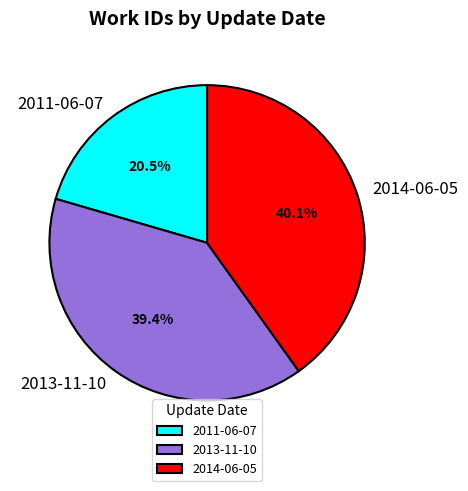

What portion of the pie excludes 2013-11-10?

60.6%